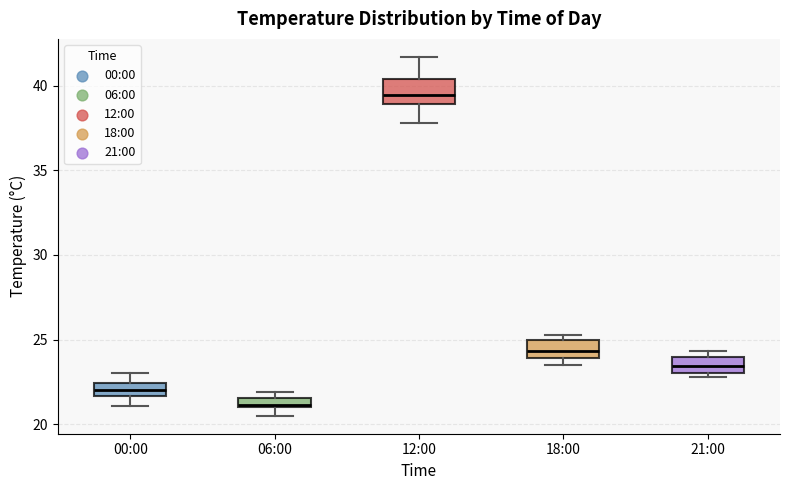

Which box has the highest median line?

12:00